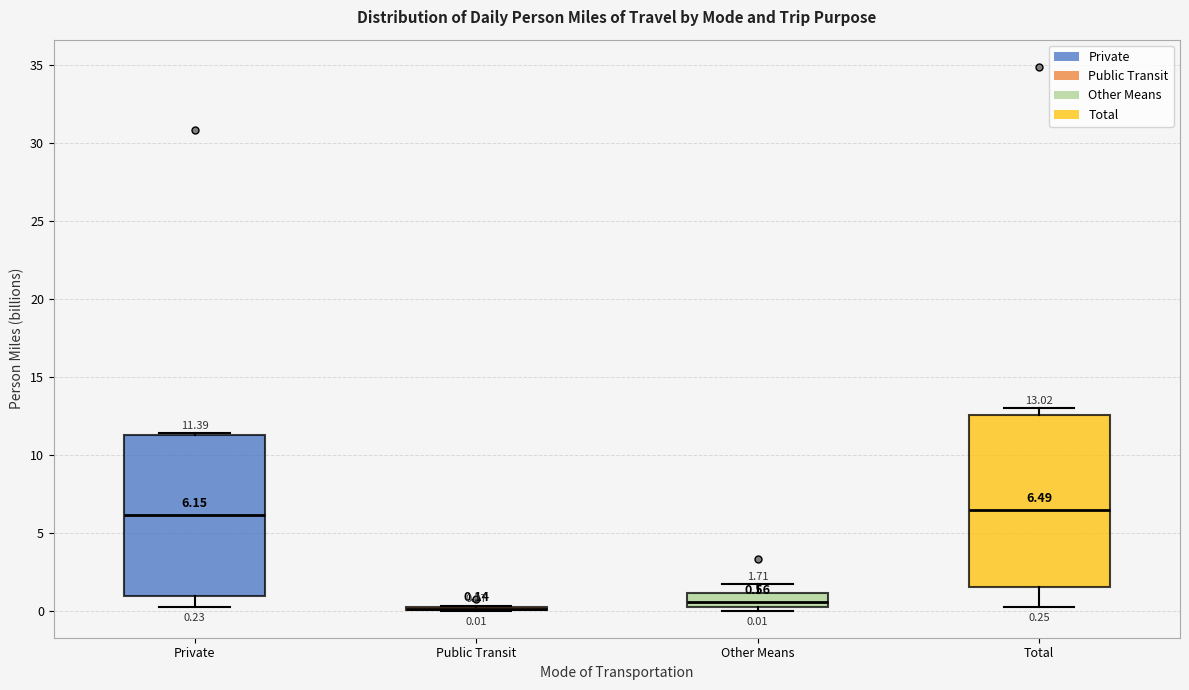

Which box is the tallest, from its lower edge to its upper edge?

Total